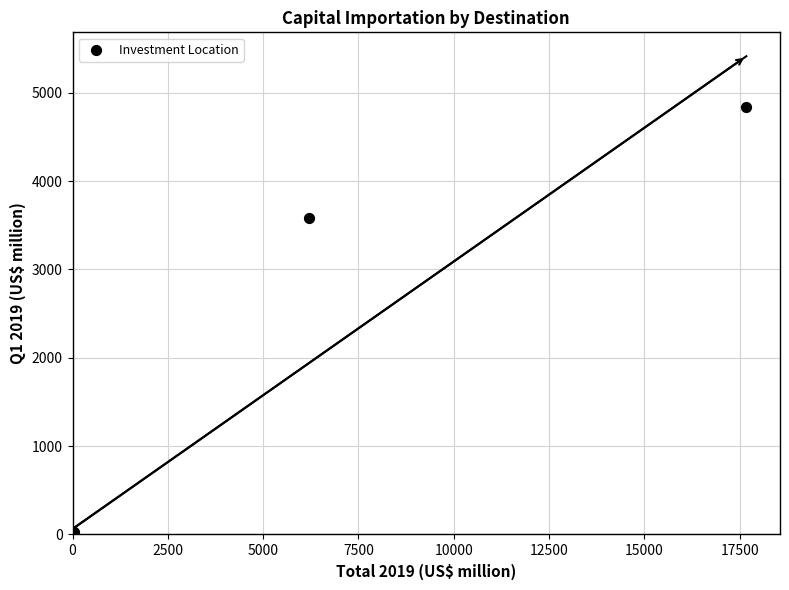

What Y value in the scatter plot is closest to 2418?

3585.6